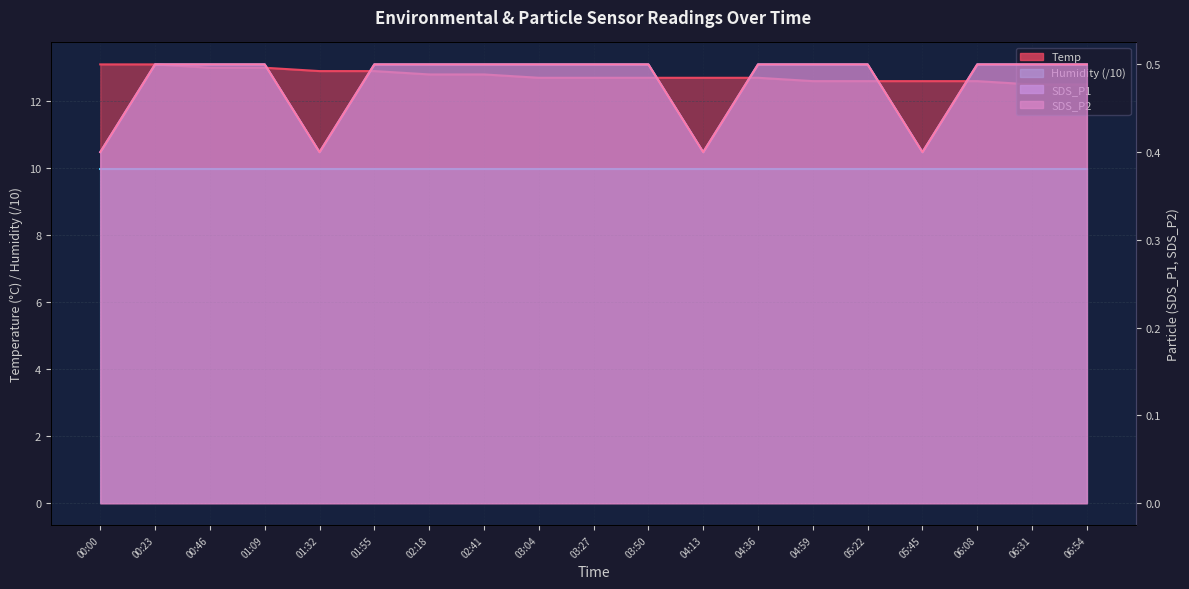

Which has a higher value, 02:18 or 04:59?

02:18